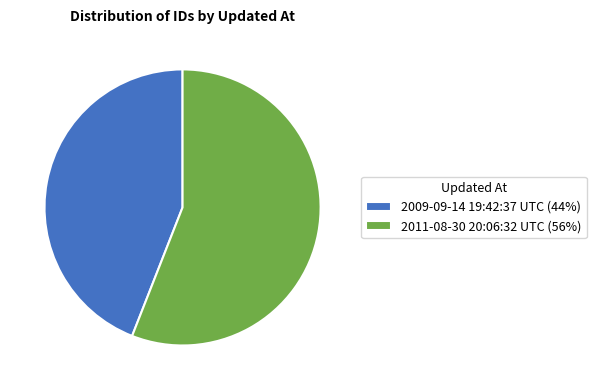

What is the ratio of the value at 2009-09-14 19:42:37 UTC to the value at 2011-08-30 20:06:32 UTC?

0.8